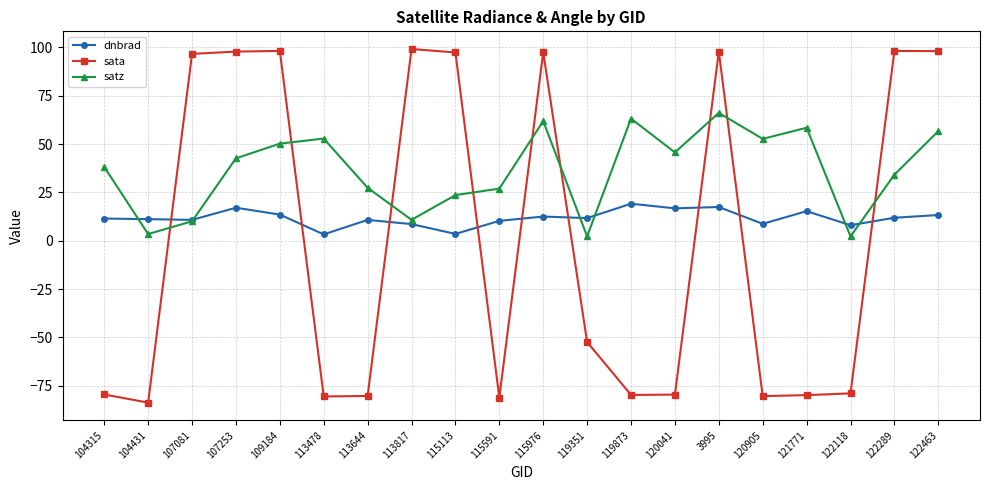

True or false: sata and dnbrad intersect in this chart.

True